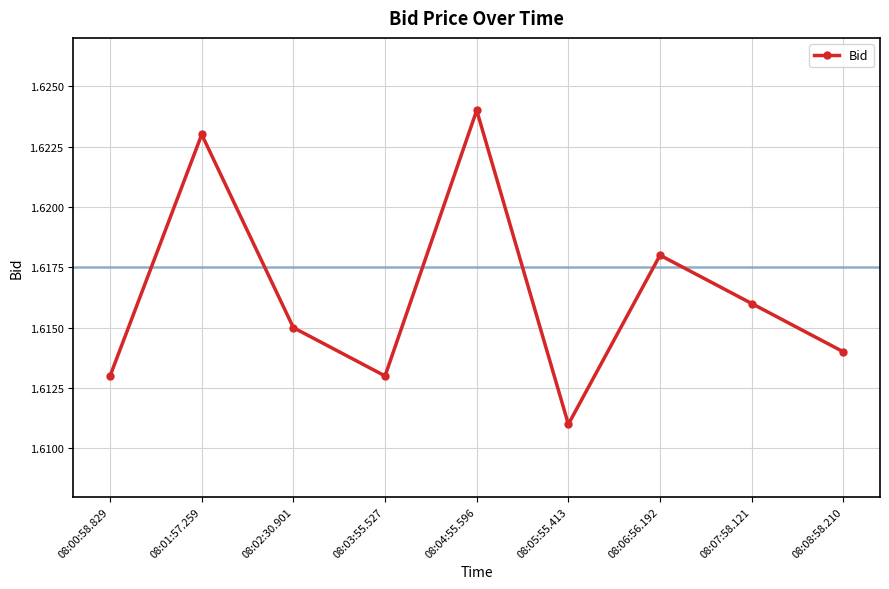

How many values are between 1 and 2?

9